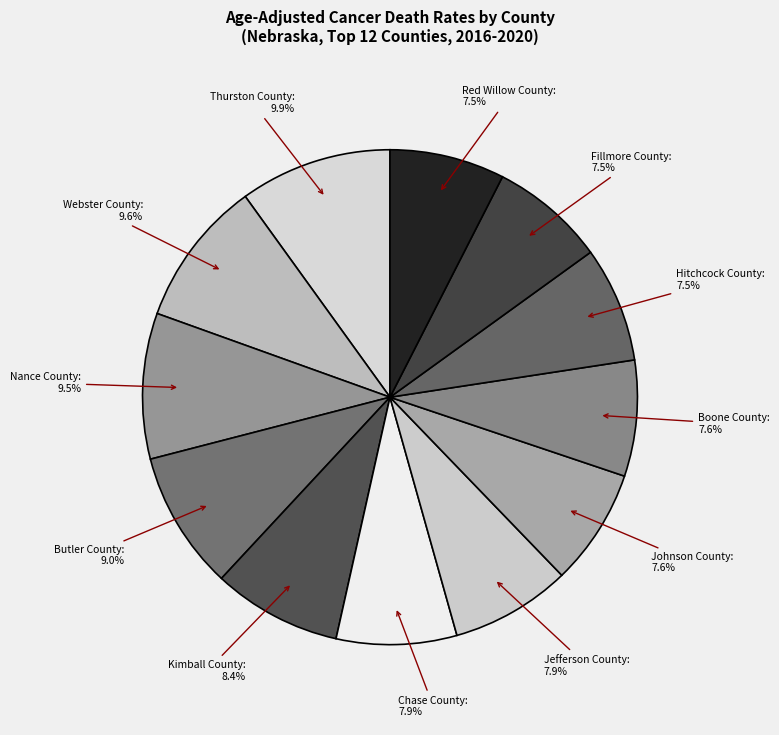

Count the number of slices in the pie.

12